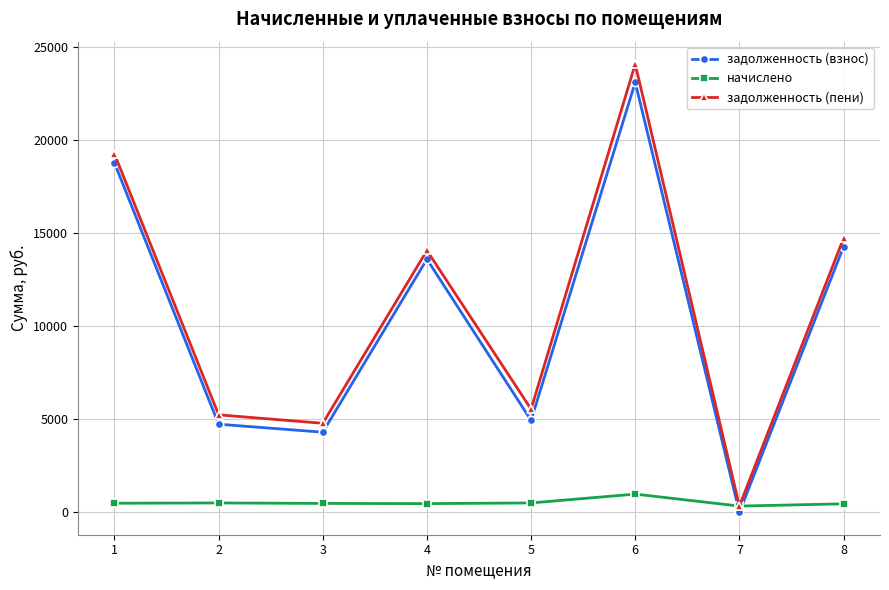

Where do задолженность (взнос) and начислено first cross each other?

6 and 7